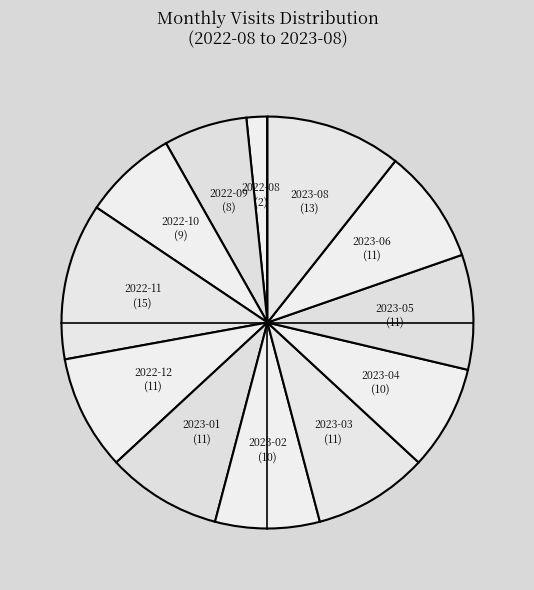

Count the number of slices in the pie.

12